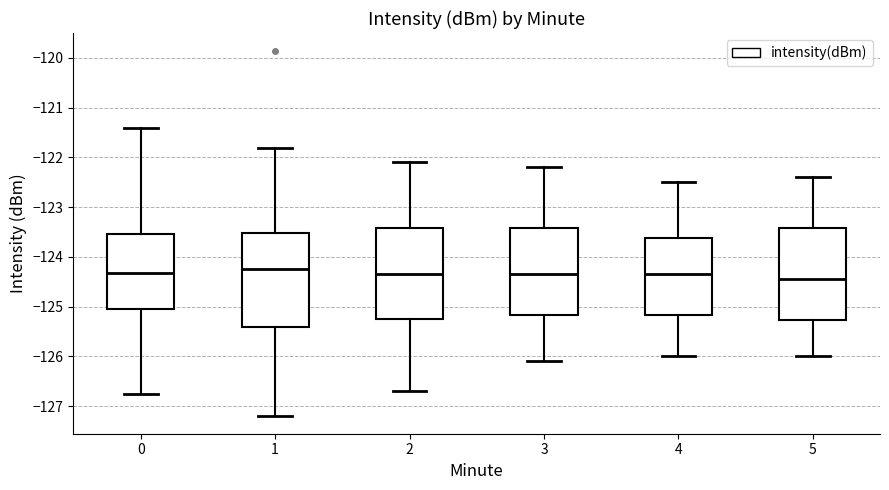

Reading left to right, transcribe this box plot: for each box, give where its median line is, the range the box spans, and where its two whiskers end, as read against the y-axis. The values are not printed on the chart, so give them approximately, as read against the axis.

0: median -124.3, box -125.0 to -123.5, whiskers -126.8 to -121.4
1: median -124.3, box -125.4 to -123.5, whiskers -127.2 to -121.8
2: median -124.3, box -125.2 to -123.4, whiskers -126.7 to -122.1
3: median -124.3, box -125.2 to -123.4, whiskers -126.1 to -122.2
4: median -124.3, box -125.2 to -123.6, whiskers -126.0 to -122.5
5: median -124.4, box -125.3 to -123.4, whiskers -126.0 to -122.4